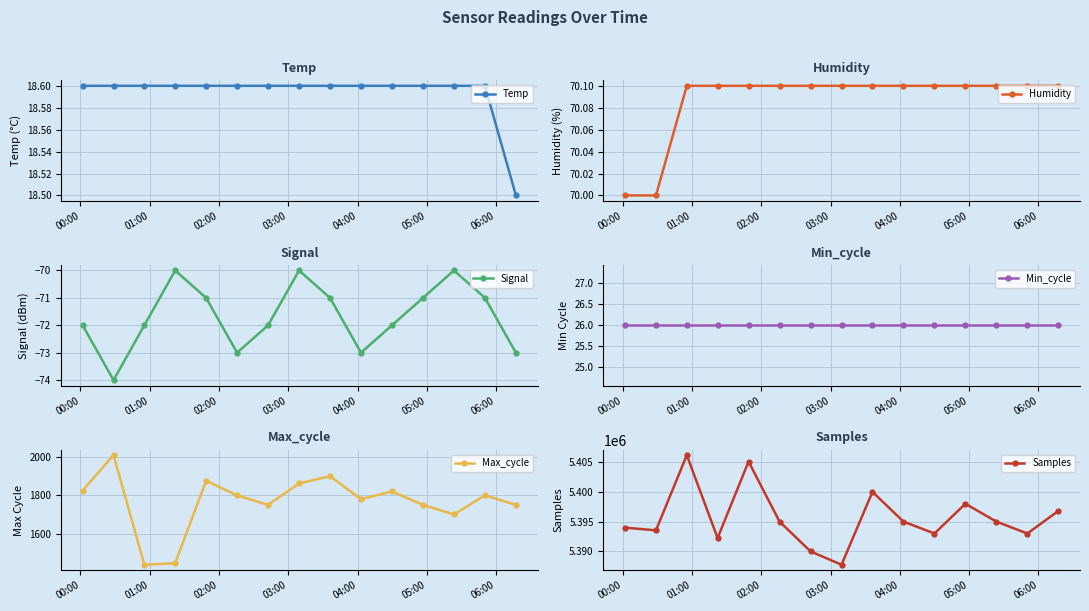

In Max_cycle, how many points are higher than both neighbors (excluding endpoints)?

5